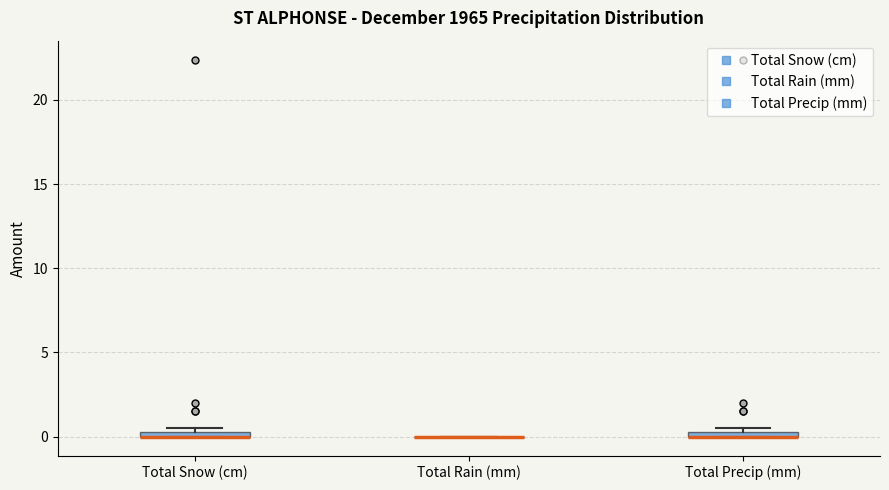

Where is the upper edge of the box for Total Precip (mm) on the y-axis? The values are not printed on the chart, so give them approximately, as read against the axis.

0.5